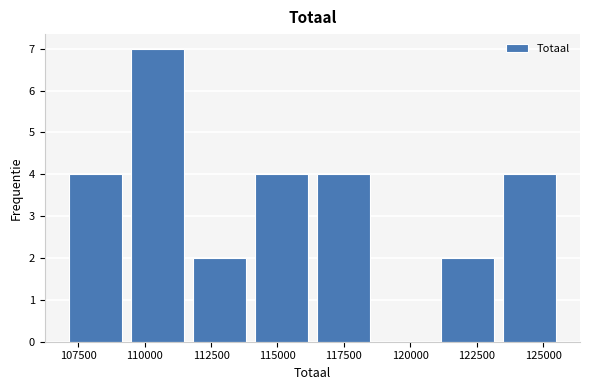

Reading left to right, list every bar in this chart as the range it spans on the x-axis followed by its height. Neither the bar edges nor the heights are printed on the chart, so give them approximately, as read against the axes.

107000 to 109500: 4
109500 to 111500: 7
111500 to 114000: 2
114000 to 116500: 4
116500 to 118500: 4
118500 to 121000: 0
121000 to 123500: 2
123500 to 125500: 4